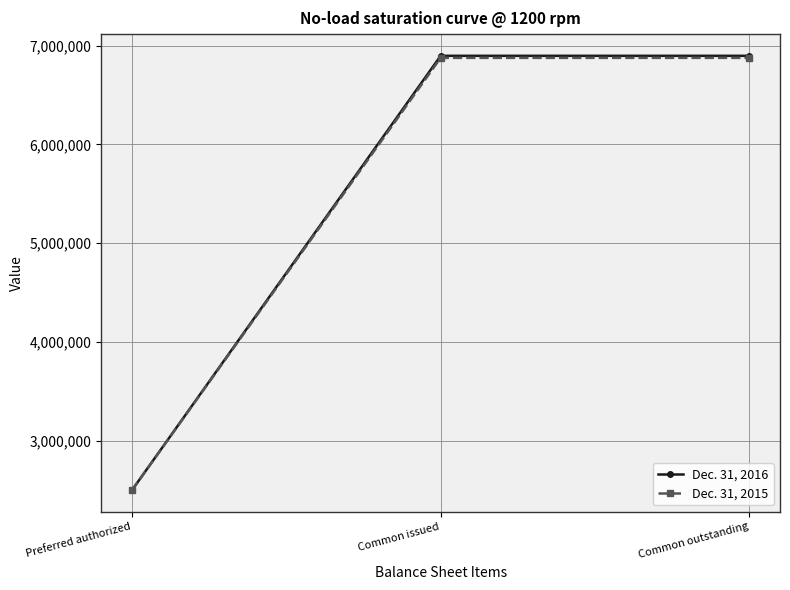

Which category has the lowest value across all series?

Preferred authorized